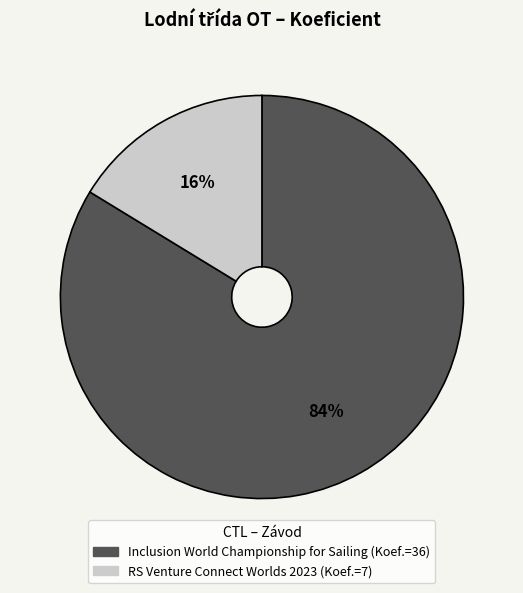

To the nearest percent, what is the average slice percentage?

50%